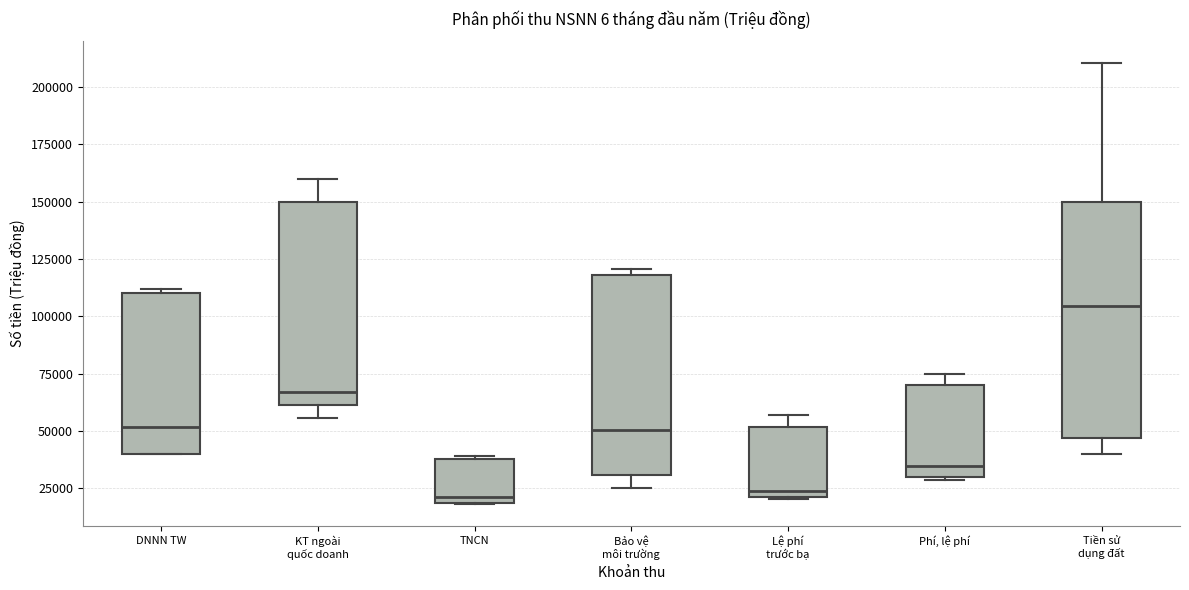

Which box has the highest median line?

Tiền sử dụng đất